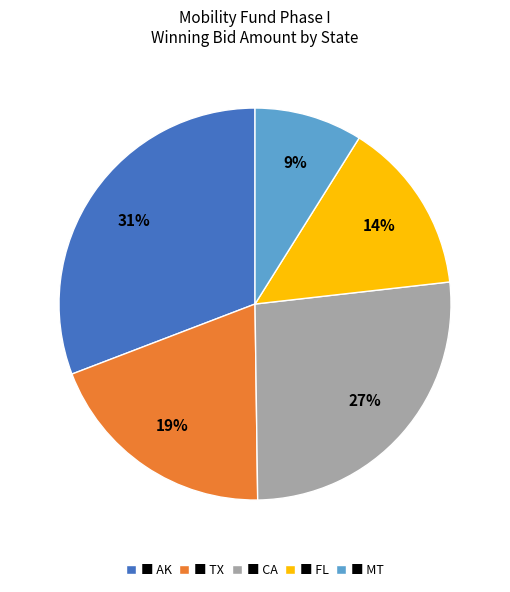

To the nearest percent, what percentage of the pie is ■ CA?

27%